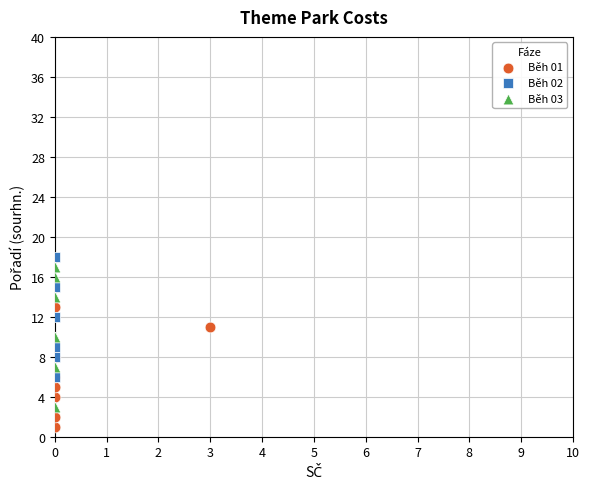

Which series has the largest Y range (max minus min)?

Běh 03